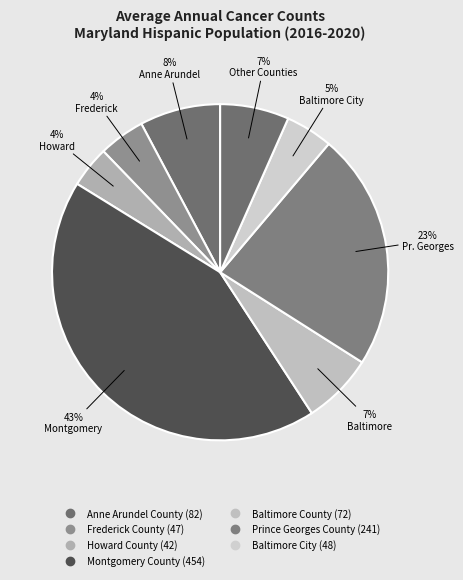

Is there a majority slice in this chart?

No